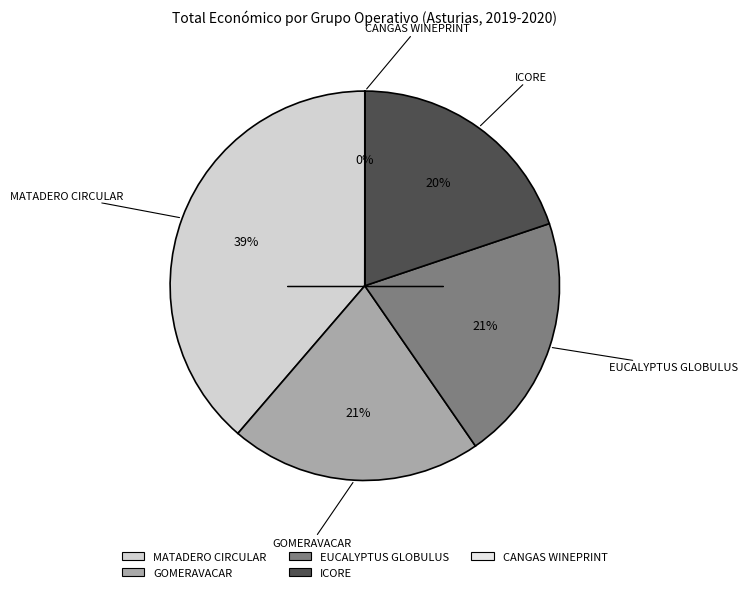

Is it true that GOMERAVACAR is 21% of the pie?

True